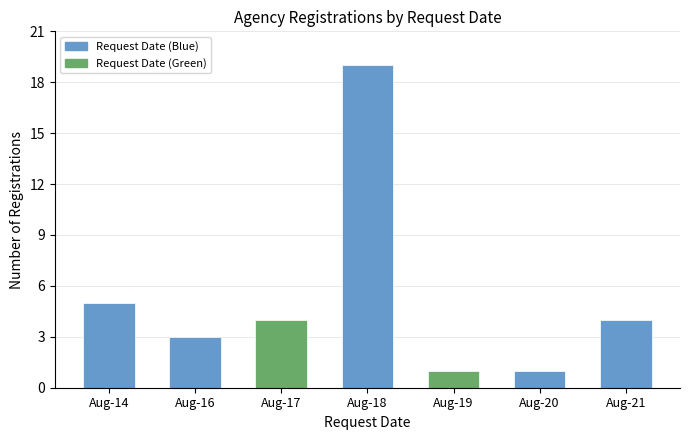

Reading left to right, transcribe all the data shown in this chart.

Aug-14=5	Aug-16=3	Aug-17=4	Aug-18=19	Aug-19=1	Aug-20=1	Aug-21=4